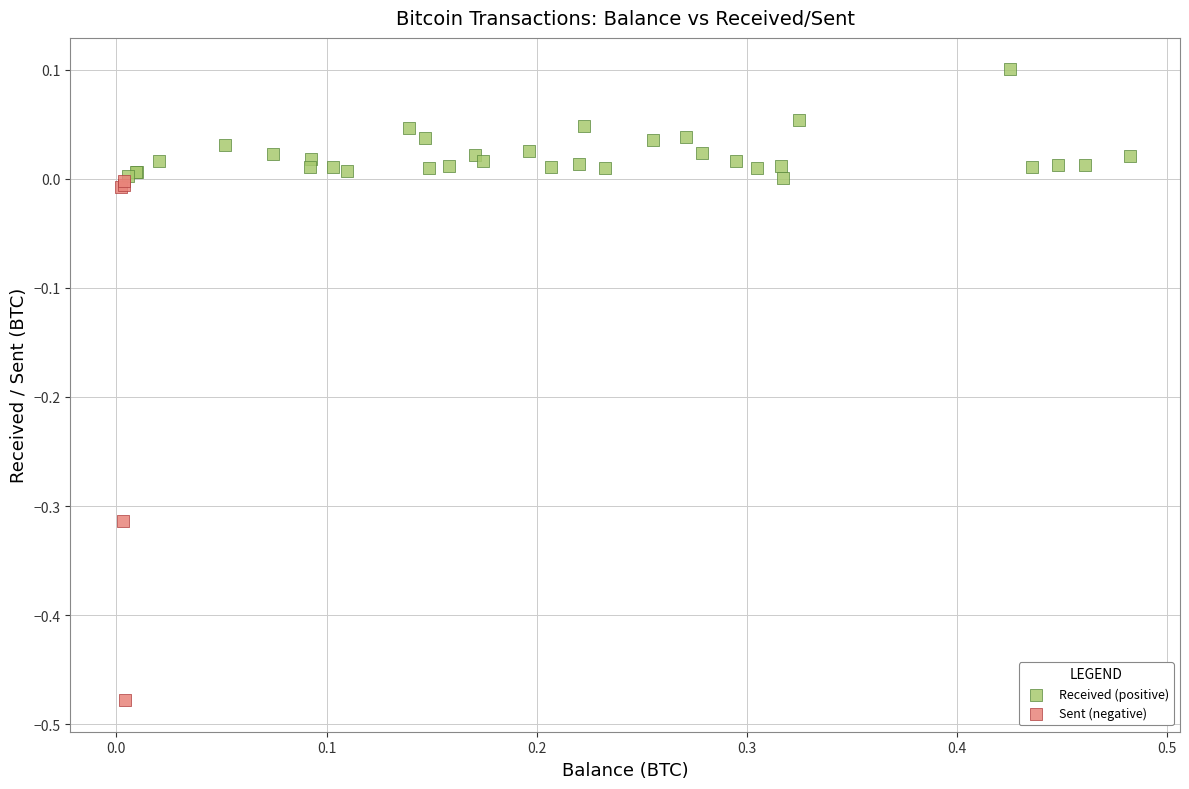

Which series has the largest Y range (max minus min)?

Sent (negative)